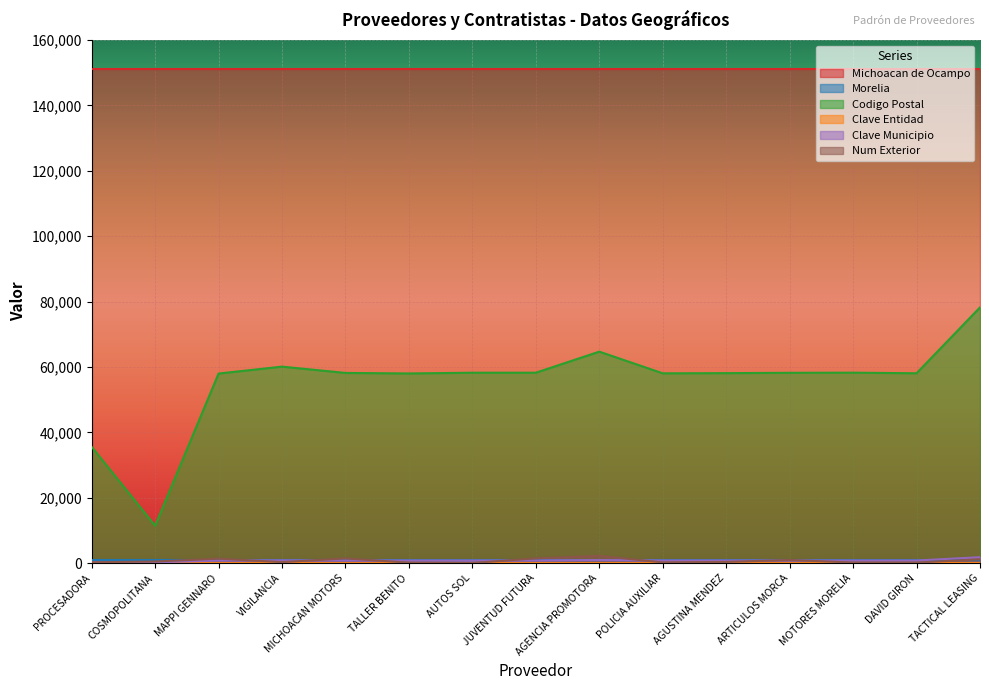

What position from the left is AGENCIA PROMOTORA?

9